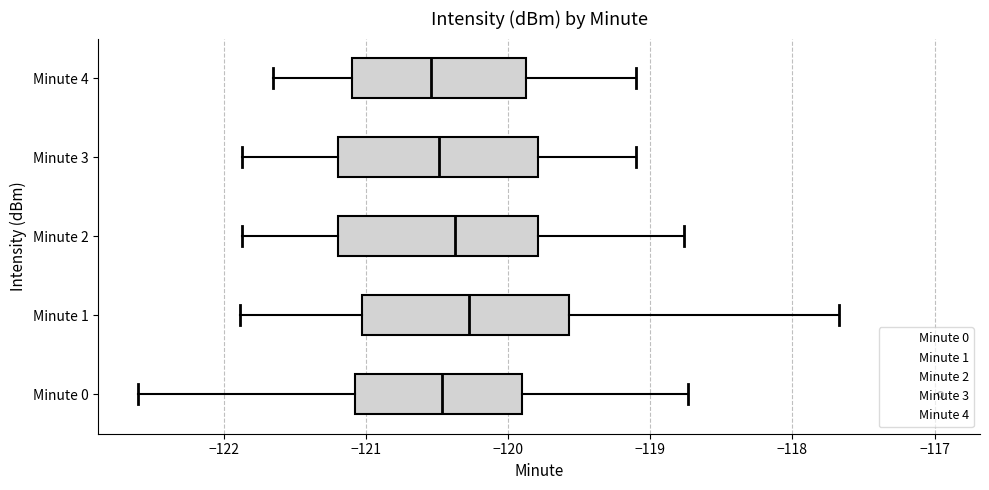

Reading bottom to top, read every box against the x-axis: the position of its median line, the range the box covers, and the ends of its whiskers. The values are not printed on the chart, so give them approximately, as read against the axis.

Minute 0: median -120.5, box -121.1 to -119.9, whiskers -122.6 to -118.7
Minute 1: median -120.3, box -121.0 to -119.6, whiskers -121.9 to -117.7
Minute 2: median -120.4, box -121.2 to -119.8, whiskers -121.9 to -118.8
Minute 3: median -120.5, box -121.2 to -119.8, whiskers -121.9 to -119.1
Minute 4: median -120.5, box -121.1 to -119.9, whiskers -121.7 to -119.1